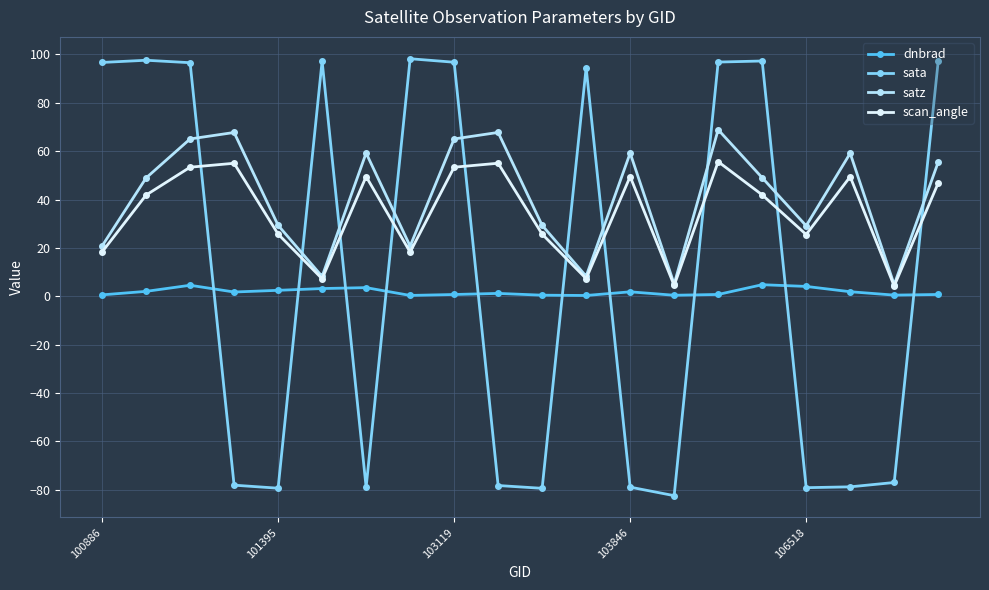

Which series has the widest spread of values?

sata